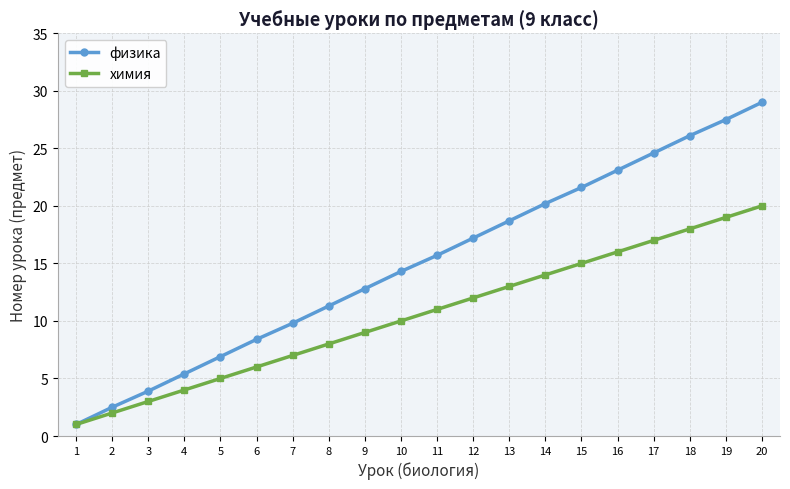

At which category does the chart reach its peak across all series?

20